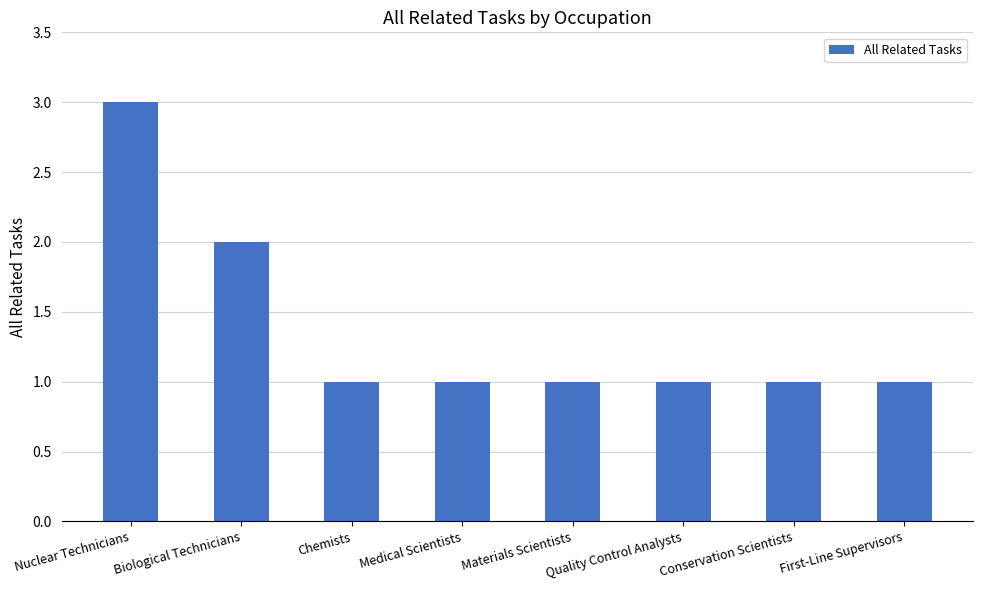

Reading left to right, transcribe all the data shown in this chart.

3	2	1	1	1	1	1	1